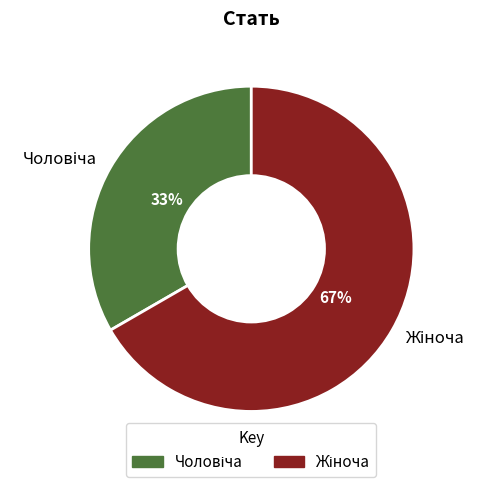

Is there any slice that represents more than half of the pie?

Yes